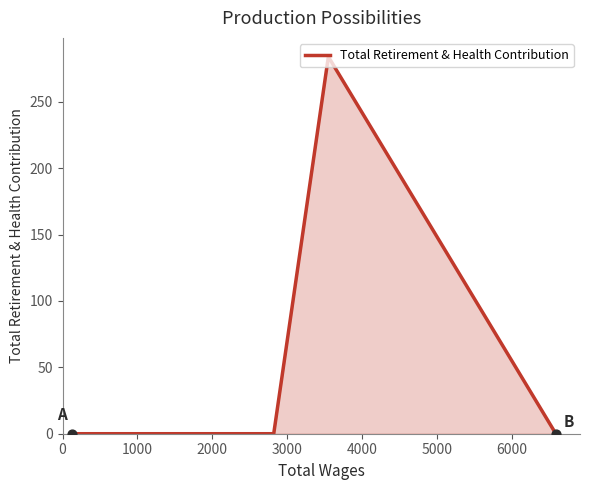

True or false: there are more than 0 points higher than both neighbors.

True